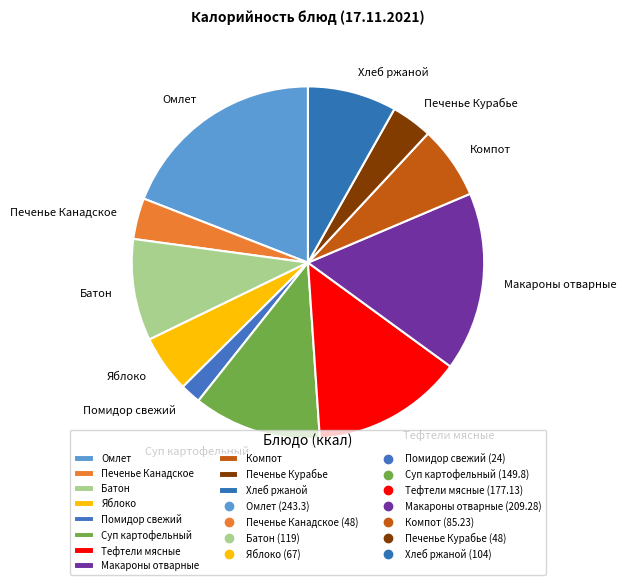

Does Помидор свежий account for over 50% of the chart?

No